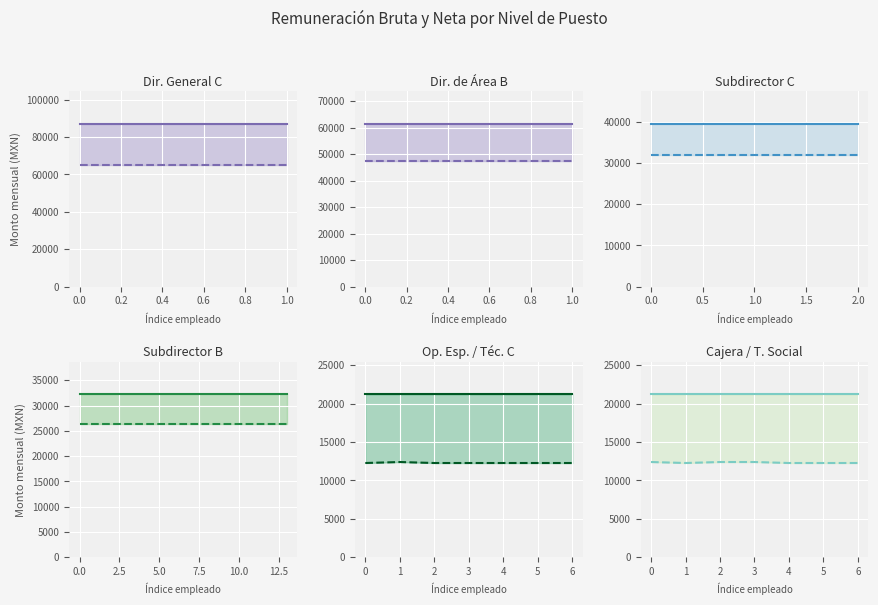

What is the label of the 2nd point from the right?

0.8